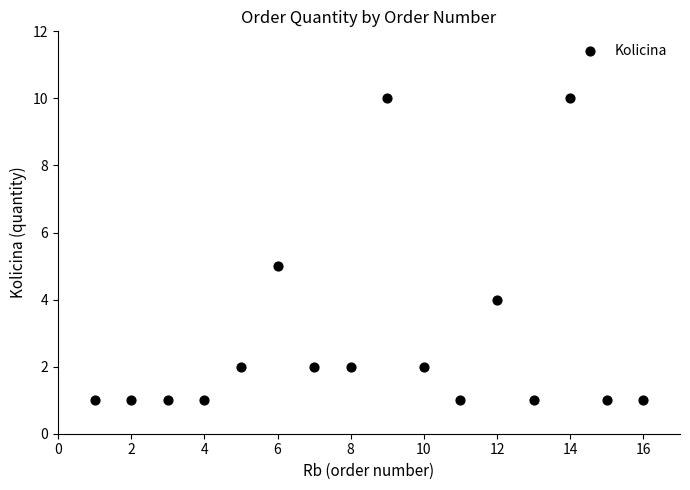

What is the range of Y values (max minus min)?

9